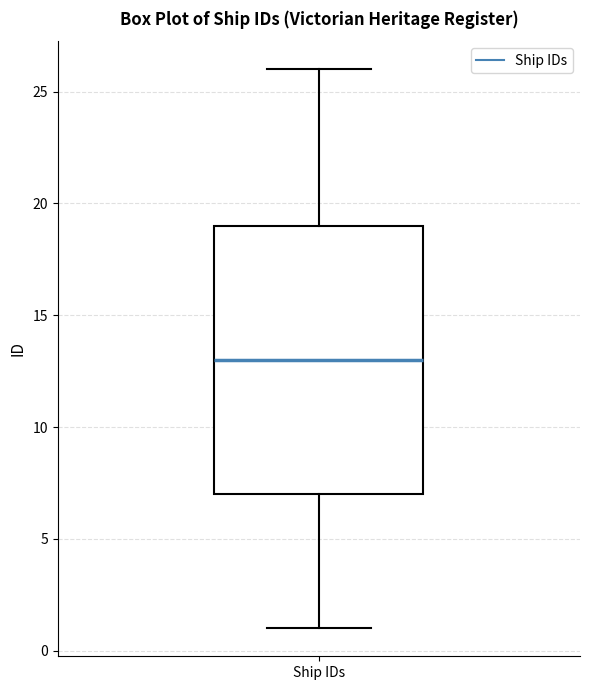

Read this box plot against the y-axis: the position of the median line, the range covered by the box, and the ends of both whiskers. The values are not printed on the chart, so give them approximately, as read against the axis.

median 13, box 7 to 19, whiskers 1 to 26